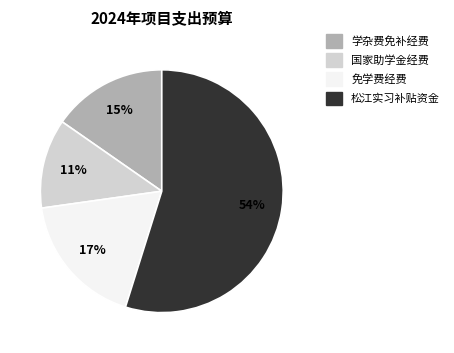

Approximately how many times larger is the value at 职业高中阶段学杂费免补经费 compared to 结余结转—中高职院学生赴松江实习补贴资金?

0.3